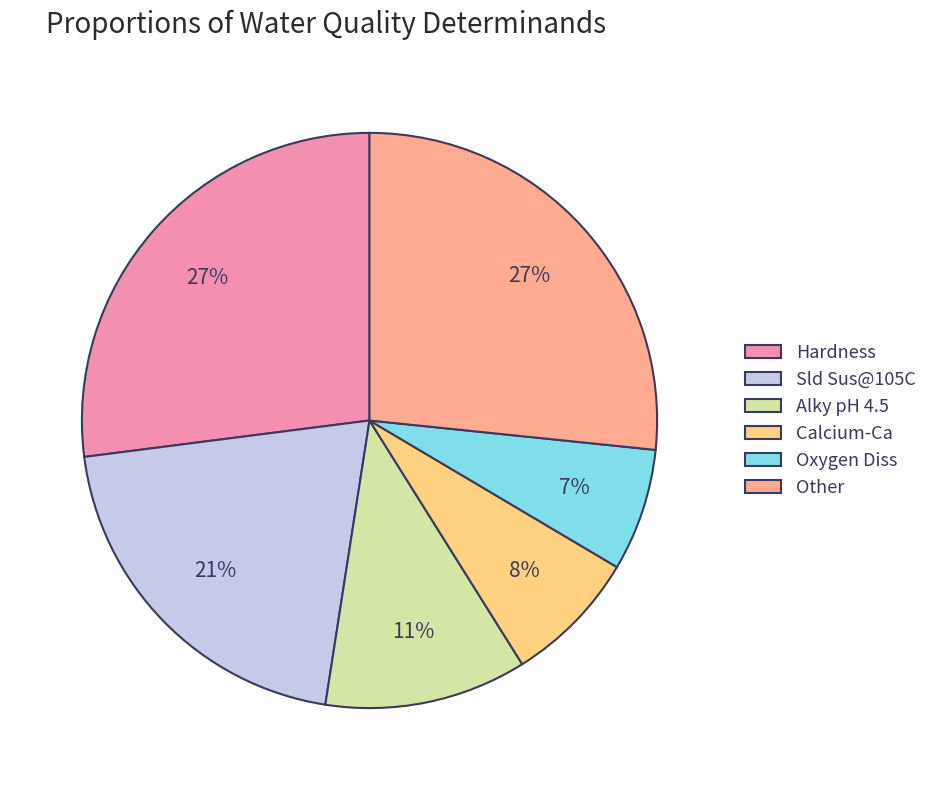

To the nearest percent, what is the average slice percentage?

17%